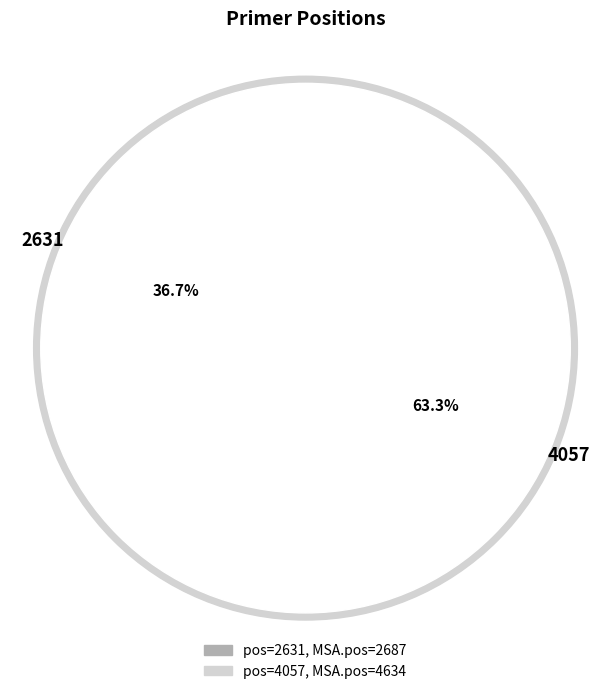

Does 2631 account for over 50% of the chart?

No